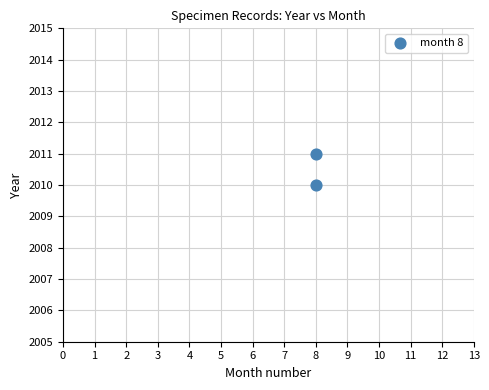

List the coordinates of all points as (X, Y) pairs, reading left to right.

(8, 2010)  (8, 2011)